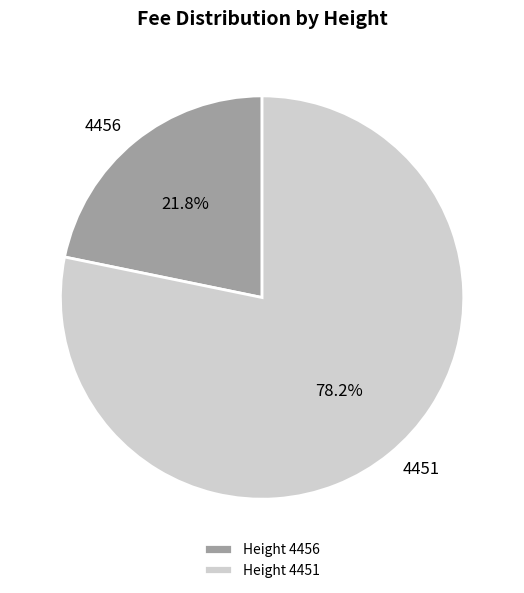

What is the ratio of the value at 4456 to the value at 4451?

0.3